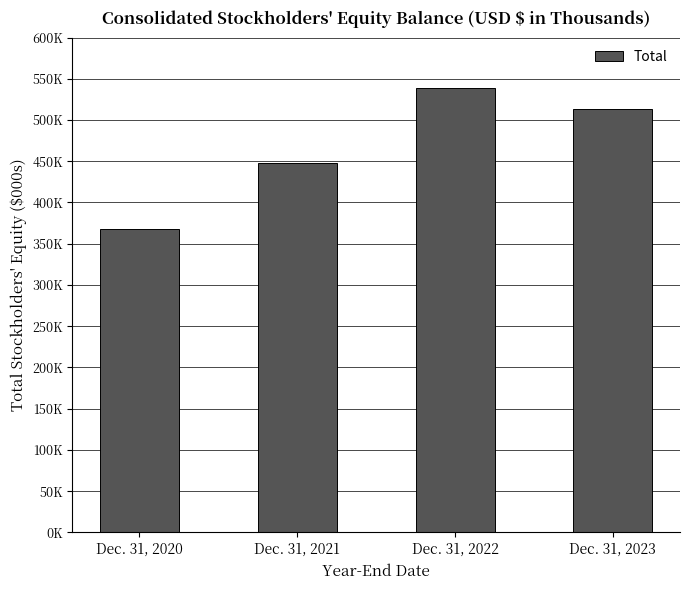

Are the bars horizontal?

No